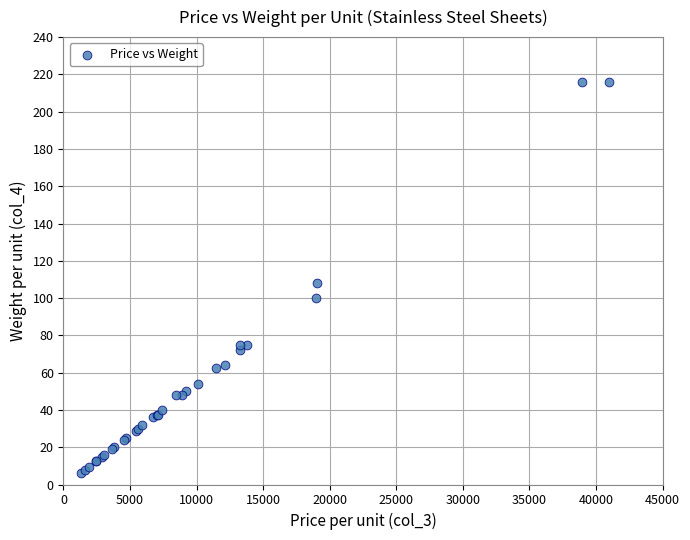

What Y value in the scatter plot is closest to 111?

108.0